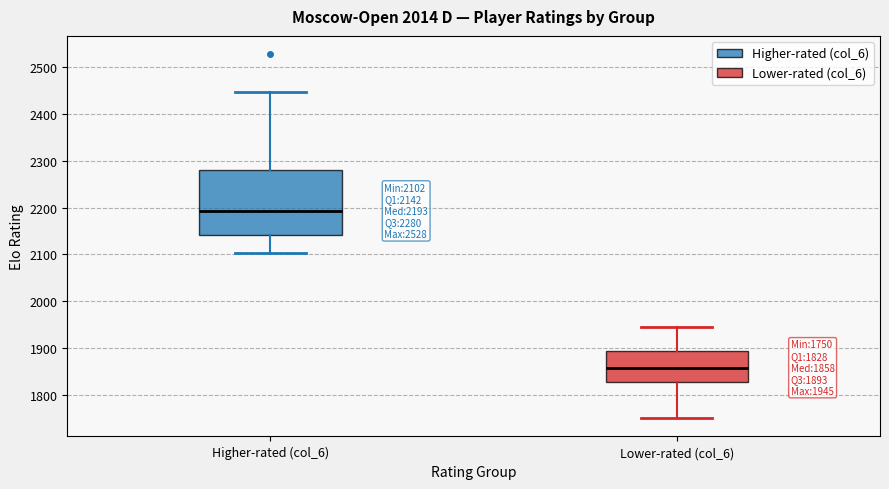

Which box has the highest median line?

Higher-rated (col_6)